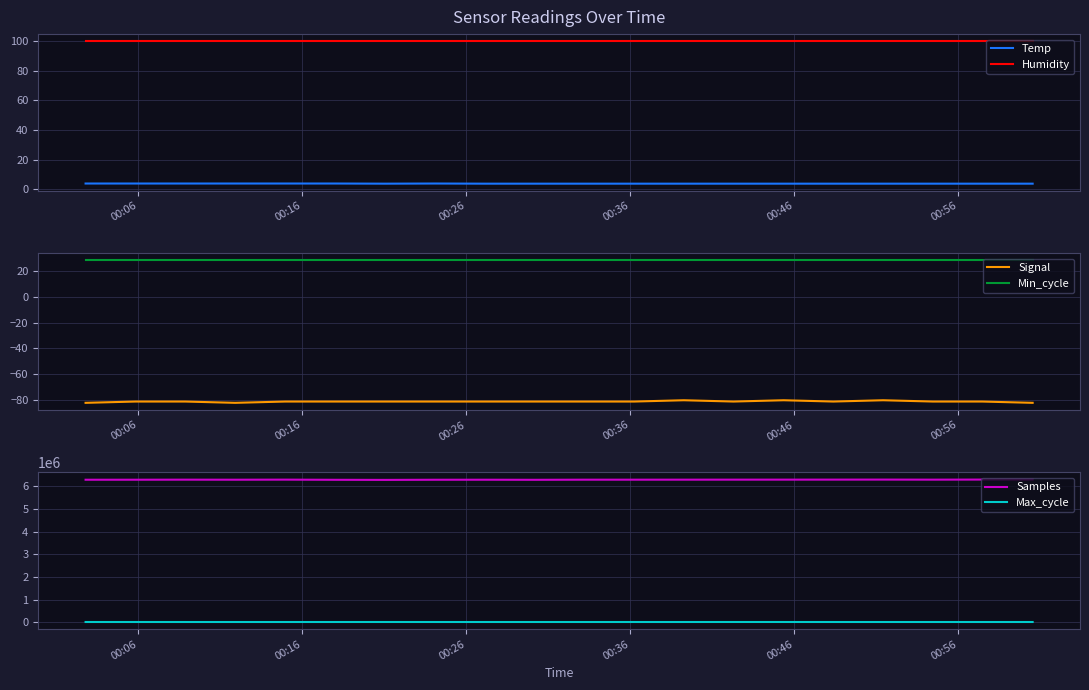

Reading left to right, extract all data points from this chart.

Temp: 4.0	4.0	4.0	4.0	4.0	4.0	3.9	4.0	3.9	3.9	3.9	3.9	3.9	3.9	3.9	3.9	3.9	3.9	3.9	3.9
Humidity: 99.9	99.9	99.9	99.9	99.9	99.9	99.9	99.9	99.9	99.9	99.9	99.9	99.9	99.9	99.9	99.9	99.9	99.9	99.9	99.9
Signal: -82.0	-81.0	-81.0	-82.0	-81.0	-81.0	-81.0	-81.0	-81.0	-81.0	-81.0	-81.0	-80.0	-81.0	-80.0	-81.0	-80.0	-81.0	-81.0	-82.0
Min_cycle: 28.0	28.0	28.0	28.0	28.0	28.0	28.0	28.0	28.0	28.0	28.0	28.0	28.0	28.0	28.0	28.0	28.0	28.0	28.0	28.0
Samples: 6284232.0	6285158.0	6287690.0	6285303.0	6288780.0	6281772.0	6277319.0	6283765.0	6285090.0	6281448.0	6286668.0	6286664.0	6287357.0	6288097.0	6288597.0	6289377.0	6290660.0	6288023.0	6291432.0	6291868.0
Max_cycle: 20045.0	20136.0	20049.0	20071.0	20085.0	20045.0	20506.0	20049.0	20055.0	20155.0	20158.0	20047.0	20052.0	20537.0	20417.0	20057.0	20053.0	20055.0	20045.0	20045.0